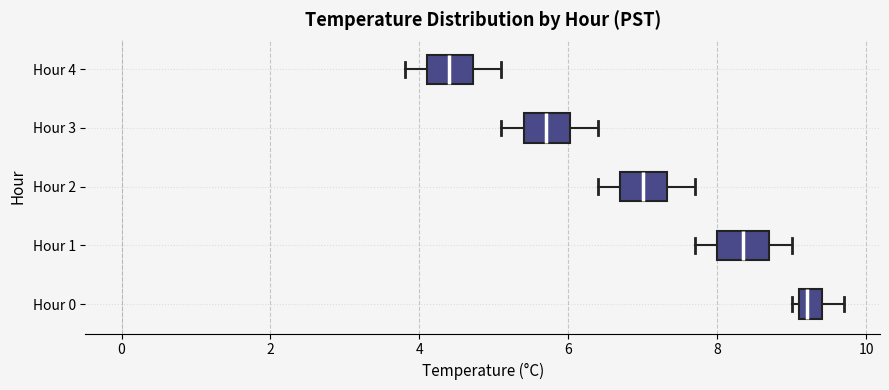

Reading bottom to top, transcribe this box plot: for each box, give where its median line is, the range the box spans, and where its two whiskers end, as read against the x-axis. The values are not printed on the chart, so give them approximately, as read against the axis.

Hour 0: median 9.2 (just right of the box's left edge), box 9.2 to 9.4, whiskers 9.0 to 9.8
Hour 1: median 8.4, box 8.0 to 8.8, whiskers 7.8 to 9.0
Hour 2: median 7.0, box 6.8 to 7.4, whiskers 6.4 to 7.8
Hour 3: median 5.8, box 5.4 to 6.0, whiskers 5.2 to 6.4
Hour 4: median 4.4, box 4.2 to 4.8, whiskers 3.8 to 5.2